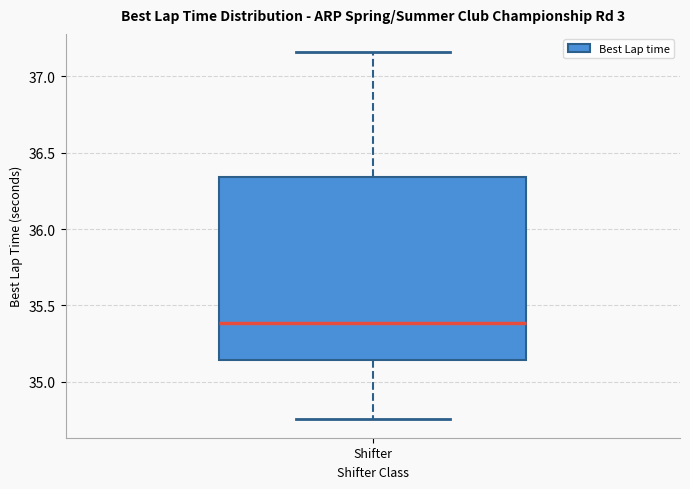

Read this box plot against the y-axis: the position of the median line, the range covered by the box, and the ends of both whiskers. The values are not printed on the chart, so give them approximately, as read against the axis.

median 35.40, box 35.15 to 36.35, whiskers 34.75 to 37.15